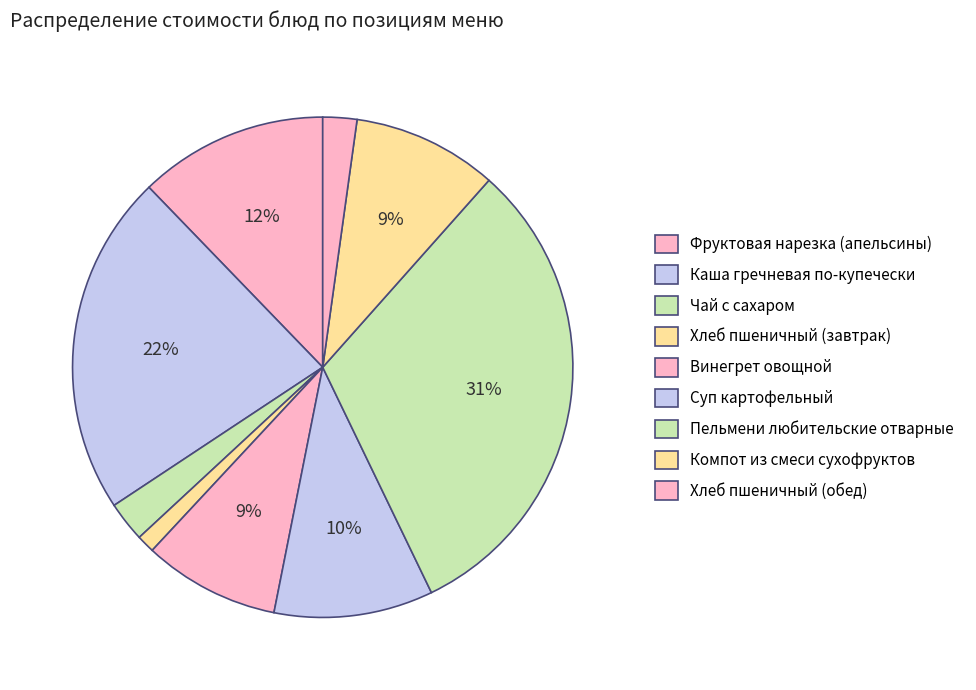

How many segments does this pie chart have?

9